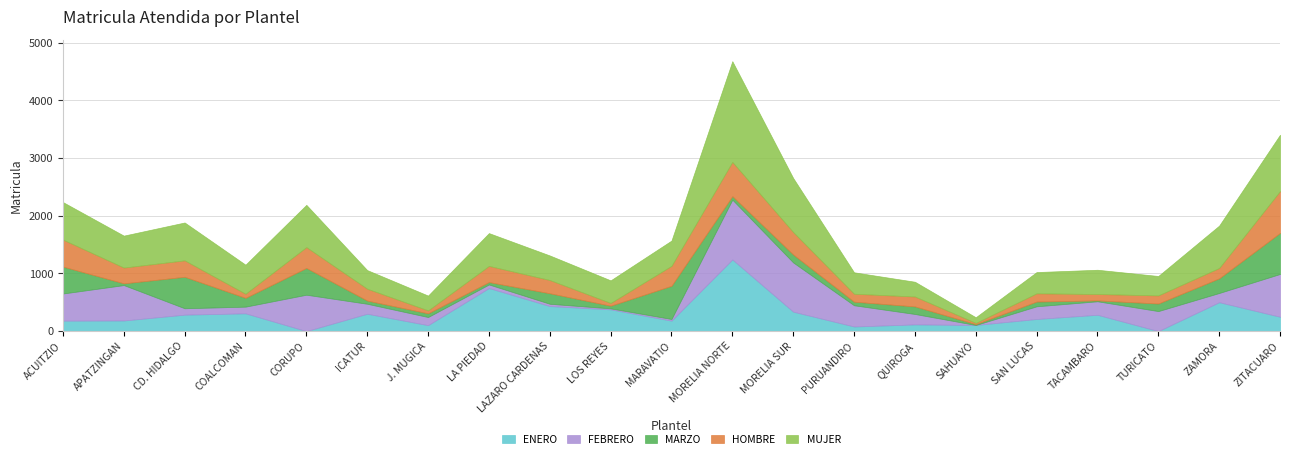

Which series changed the most between ACUITZIO and ZITACUARO?

MUJER